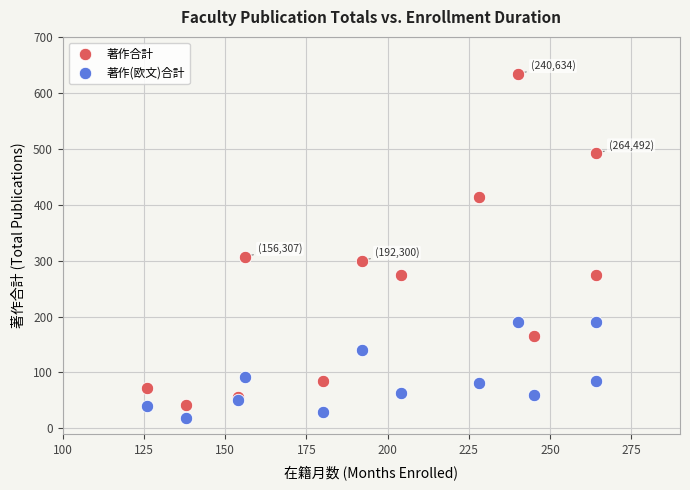

Which series contains the highest Y value?

著作合計